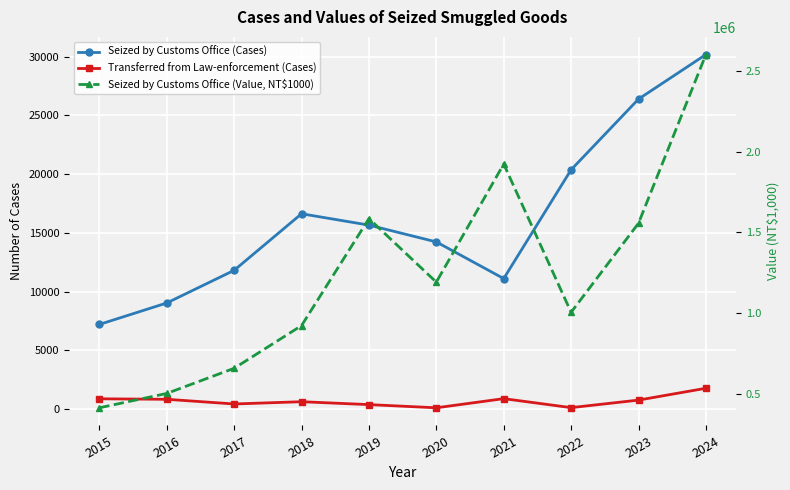

What is the difference between the maximum and minimum values in the Seized by Customs Office (Cases) series?

22970